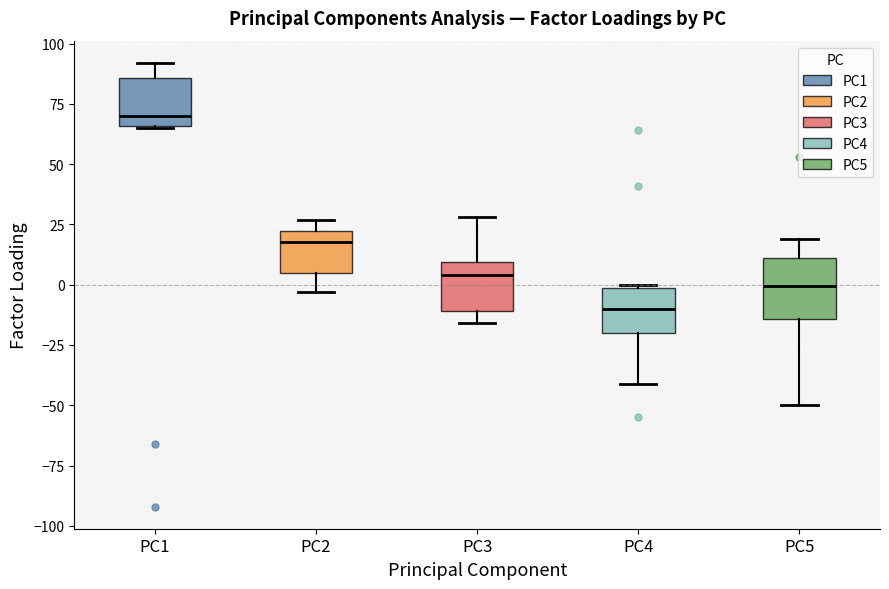

Which box's median line is the highest?

PC1